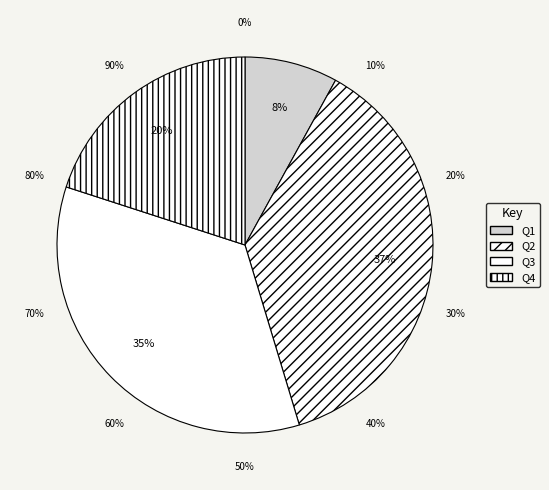

Count the number of slices in the pie.

4